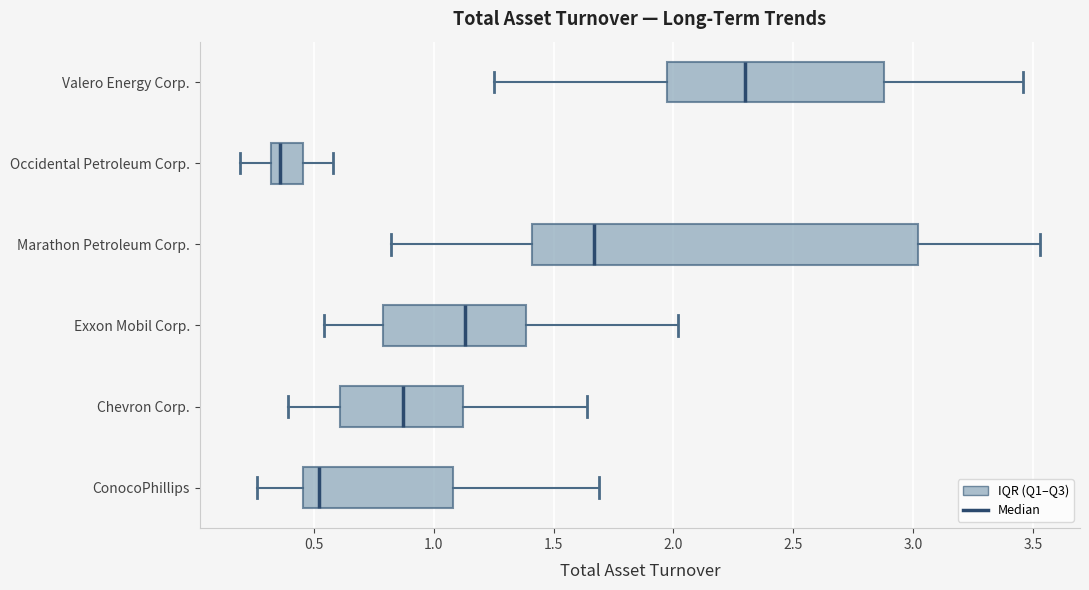

Which box has the furthest to the right median line?

Valero Energy Corp.